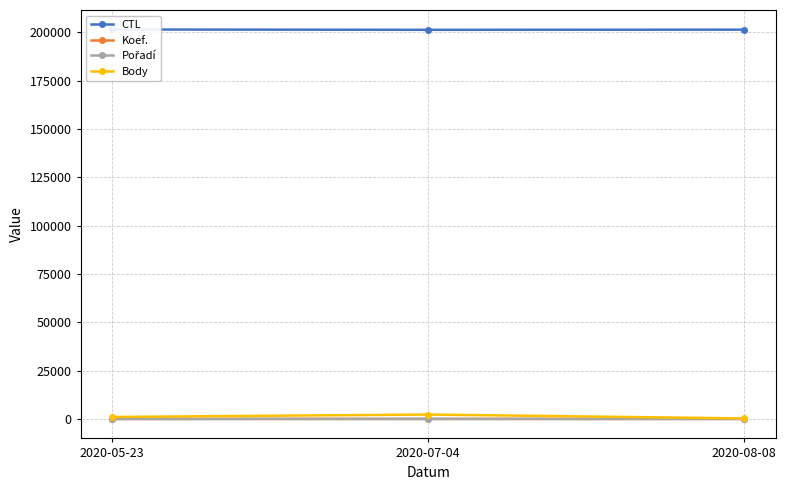

Reading right to left, list all the values displayed in this chart.

CTL: 201409	201318	201505
Koef.: 1	12	4
Pořadí: 2	22	7
Body: 277	2279	1024